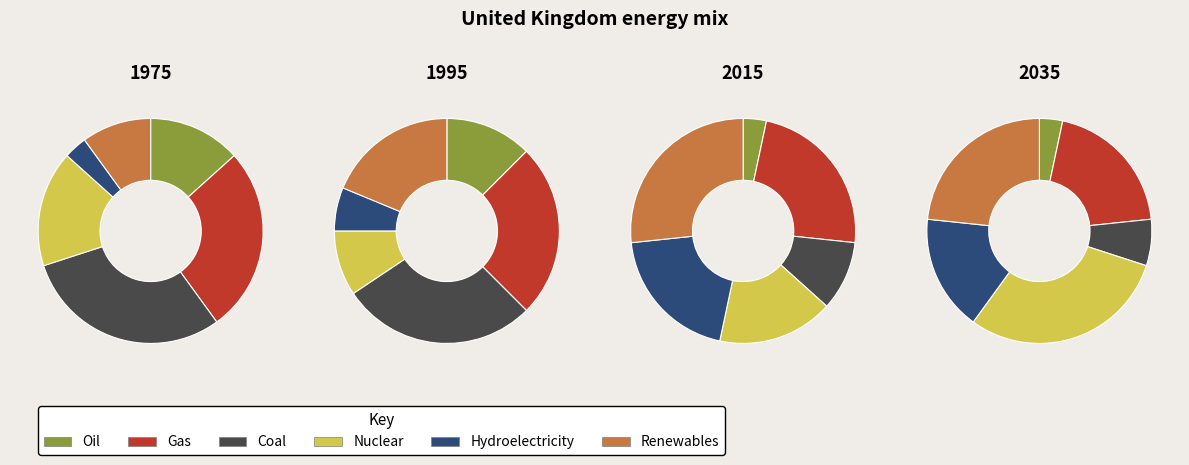

Is there any slice that represents more than half of the pie?

No